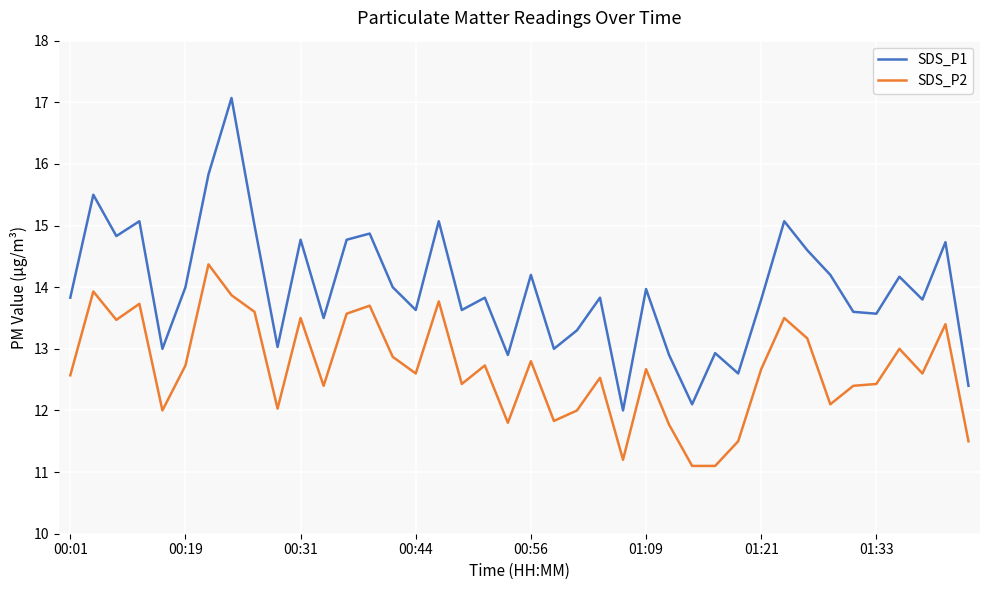

Reading left to right, extract all data points from this chart.

SDS_P1: 13.8	15.5	14.8	15.1	13.0	14.0	15.8	17.1	15.0	13.0	14.8	13.5	14.8	14.9	14.0	13.6	15.1	13.6	13.8	12.9	14.2	13.0	13.3	13.8	12.0	14.0	12.9	12.1	12.9	12.6	13.8	15.1	14.6	14.2	13.6	13.6	14.2	13.8	14.7	12.4
SDS_P2: 12.6	13.9	13.5	13.7	12.0	12.7	14.4	13.9	13.6	12.0	13.5	12.4	13.6	13.7	12.9	12.6	13.8	12.4	12.7	11.8	12.8	11.8	12.0	12.5	11.2	12.7	11.8	11.1	11.1	11.5	12.7	13.5	13.2	12.1	12.4	12.4	13.0	12.6	13.4	11.5